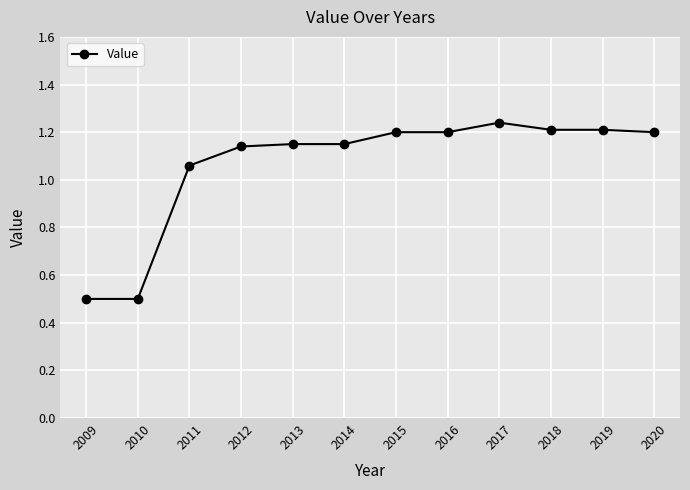

How many data points does each series have?

12